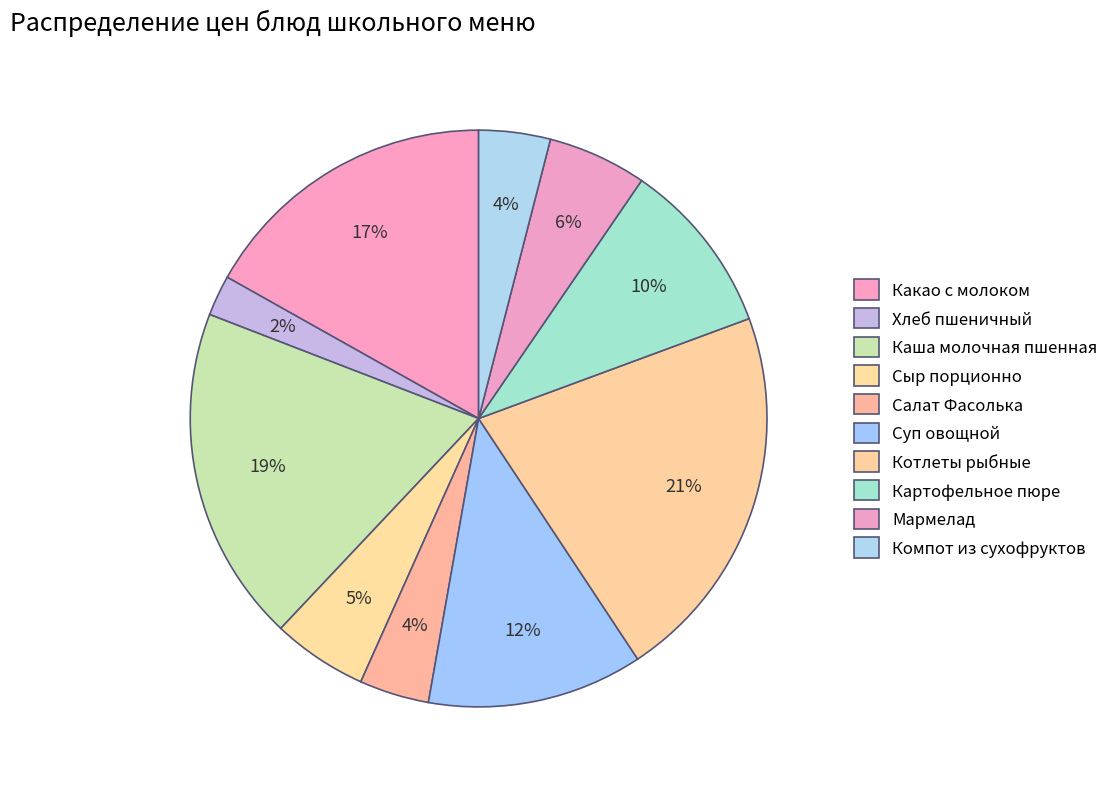

Is it true that Сыр порционно is 5% of the pie?

True